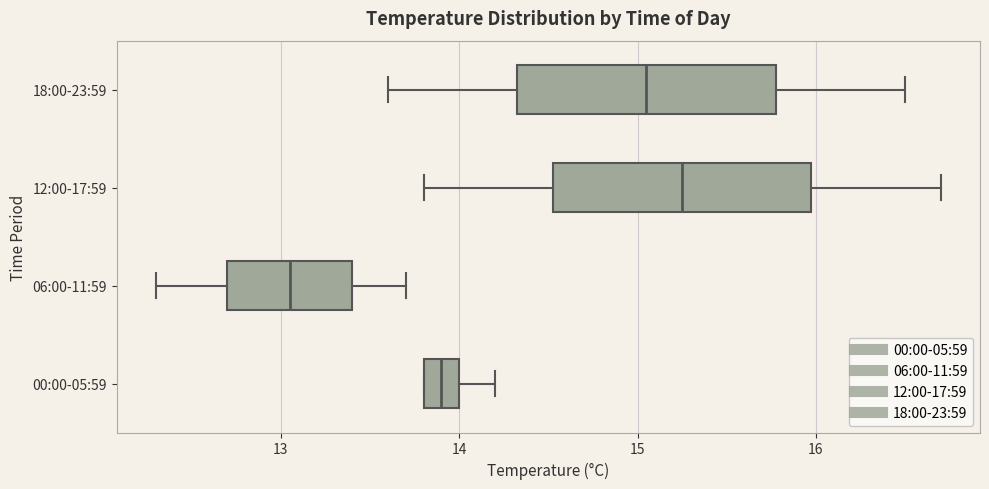

Which box has the furthest to the left median line?

06:00-11:59